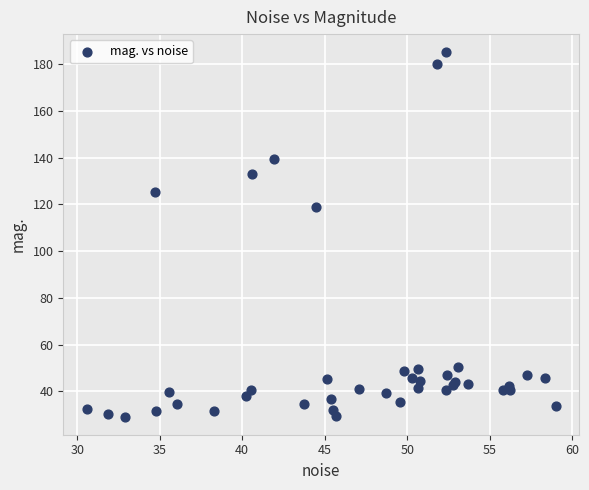

What Y value in the scatter plot is closest to 107?

118.9